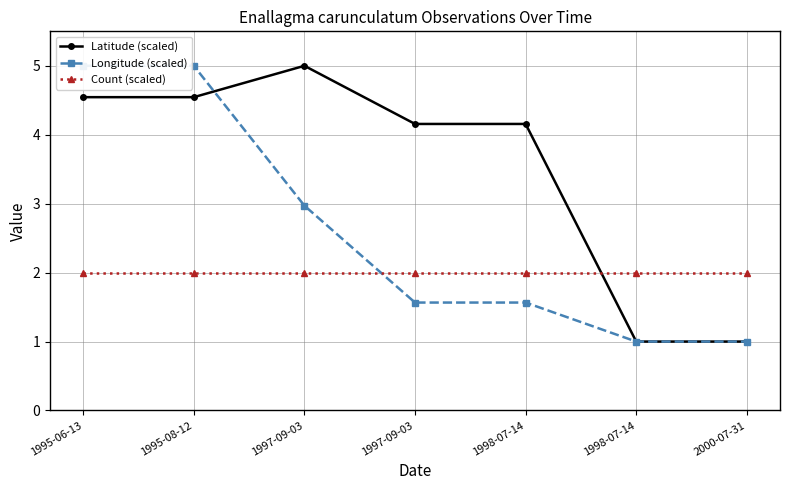

Is this an area chart (filled region under the line)?

No